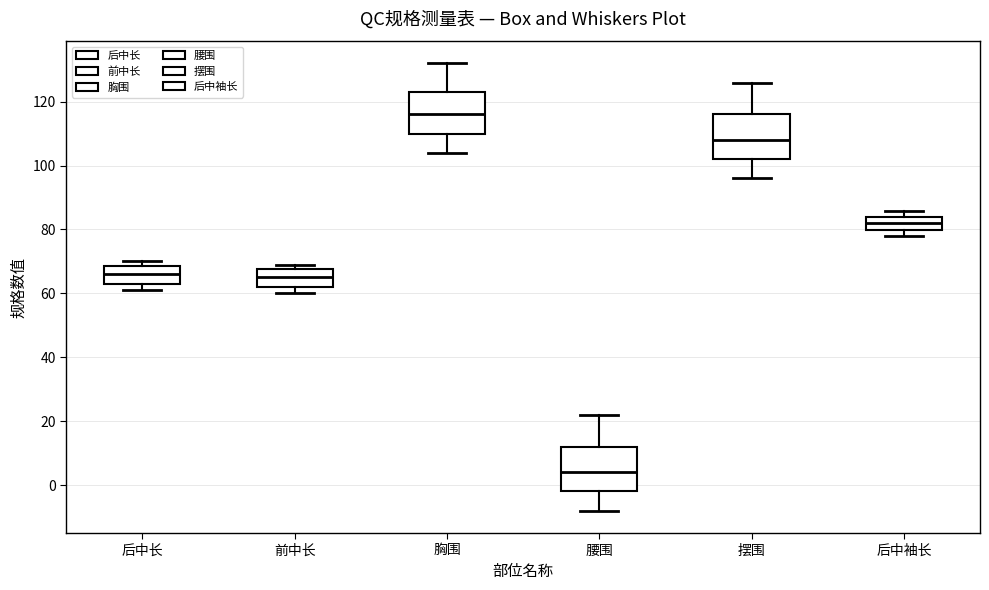

Reading left to right, read every box against the y-axis: the position of its median line, the range the box covers, and the ends of its whiskers. The values are not printed on the chart, so give them approximately, as read against the axis.

后中长: median 66, box 64 to 68, whiskers 62 to 70
前中长: median 66, box 62 to 68, whiskers 60 to 70
胸围: median 116, box 110 to 124, whiskers 104 to 132
腰围: median 4, box -2 to 12, whiskers -8 to 22
摆围: median 108, box 102 to 116, whiskers 96 to 126
后中袖长: median 82, box 80 to 84, whiskers 78 to 86